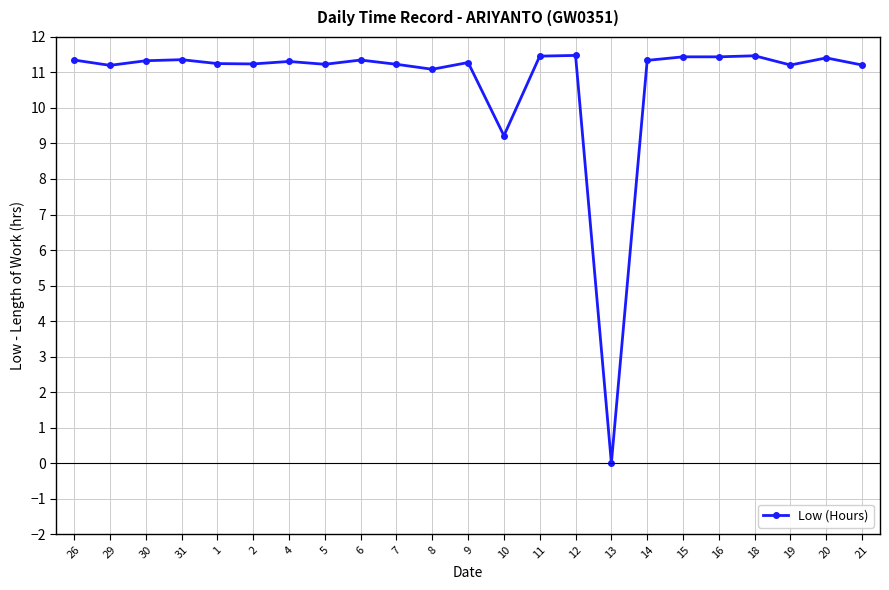

At which label does the data first exceed 11?

26